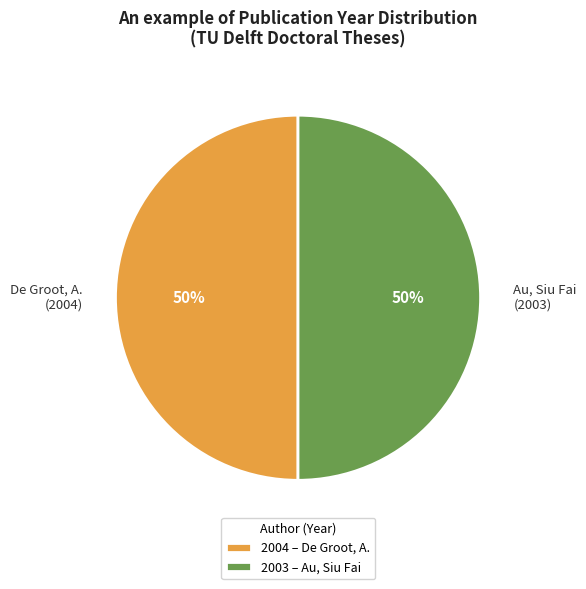

What is the ratio of the value at De Groot, A. (2004) to the value at Au, Siu Fai (2003)?

1.0